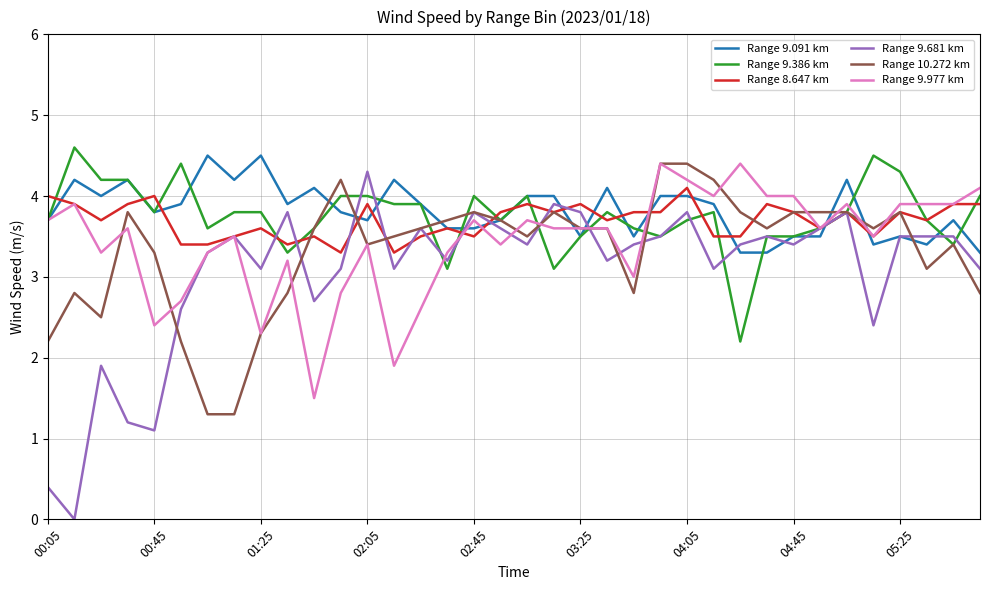

What is the maximum value shown in the chart?

4.6